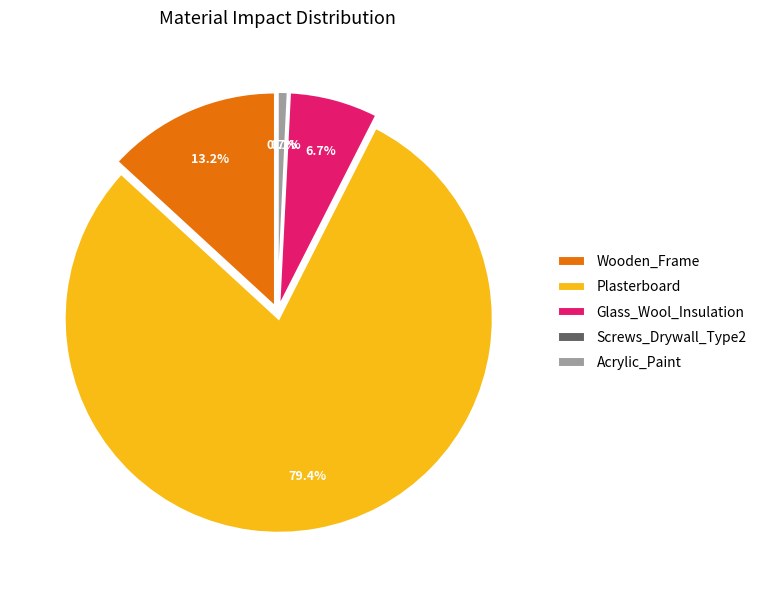

True or false: Acrylic_Paint accounts for 11% of the total.

False